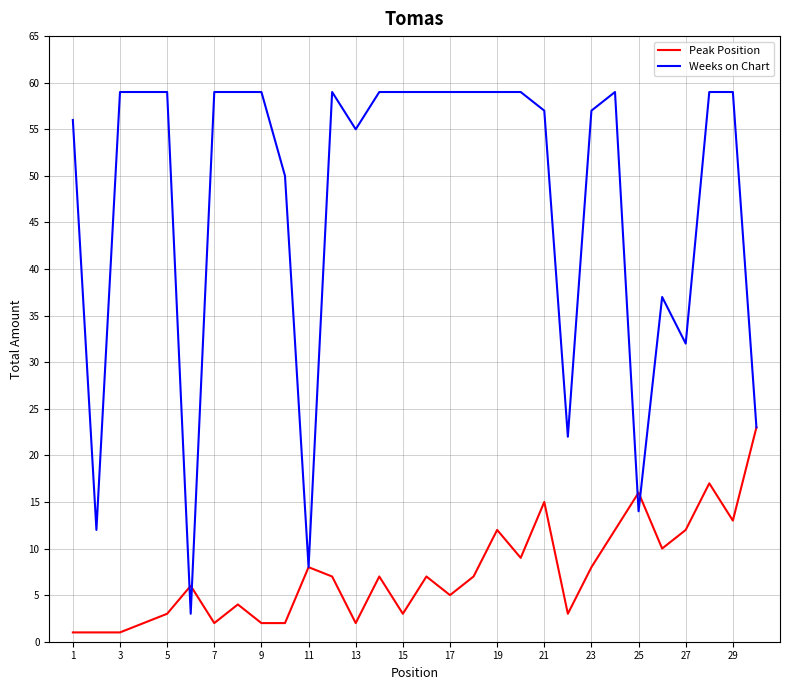

What are all the series names shown in the legend?

Peak Position, Weeks on Chart